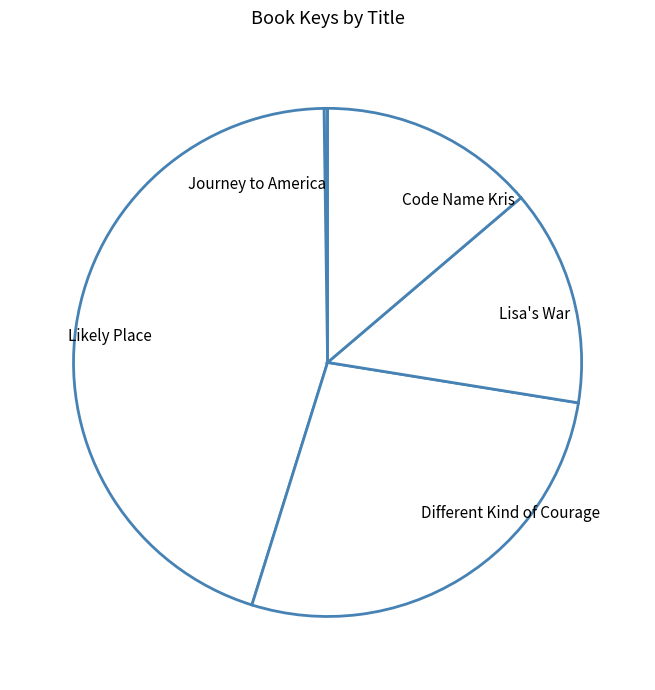

Is it true that Lisa's War is 24% of the pie?

False